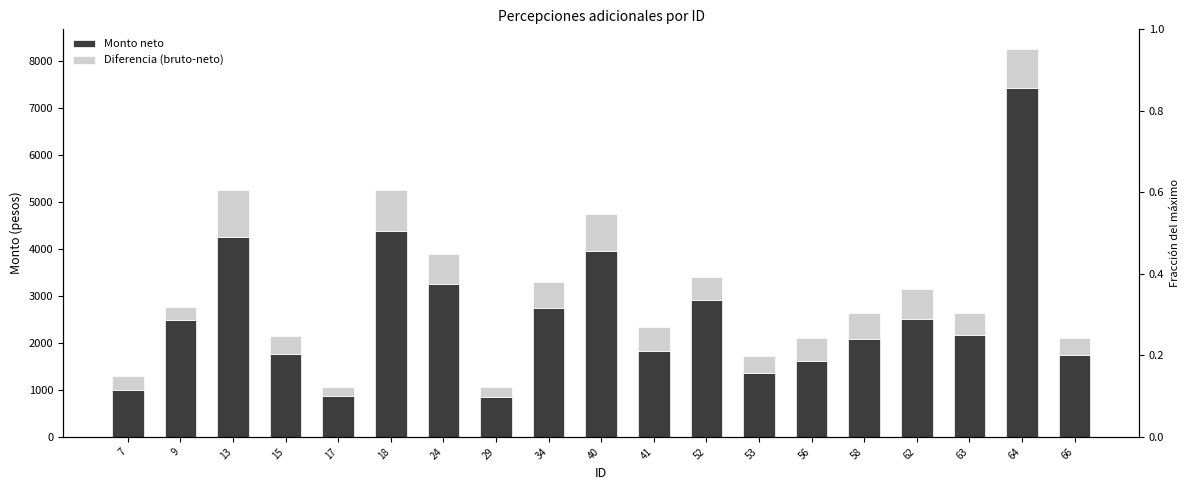

At how many categories does at least one series exceed 506?

19